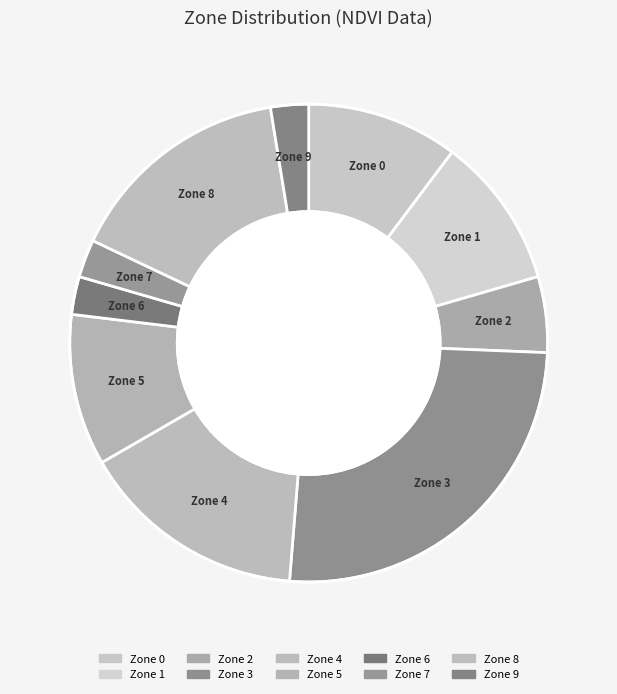

Between Zone 2 and Zone 3, which is larger?

Zone 3